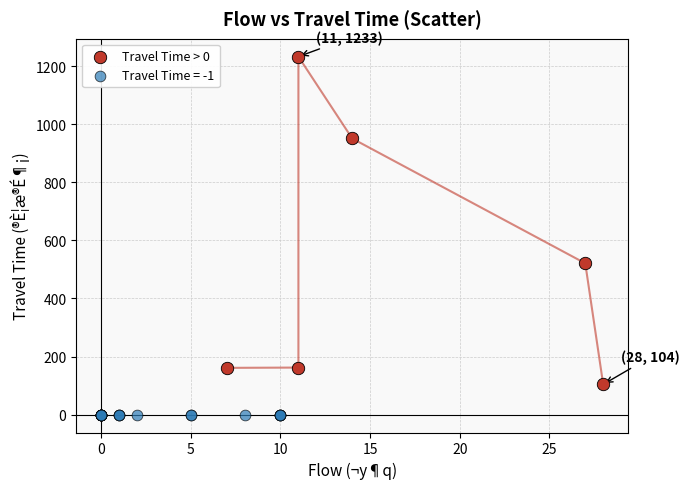

Which series reaches the maximum Y coordinate?

Travel Time > 0